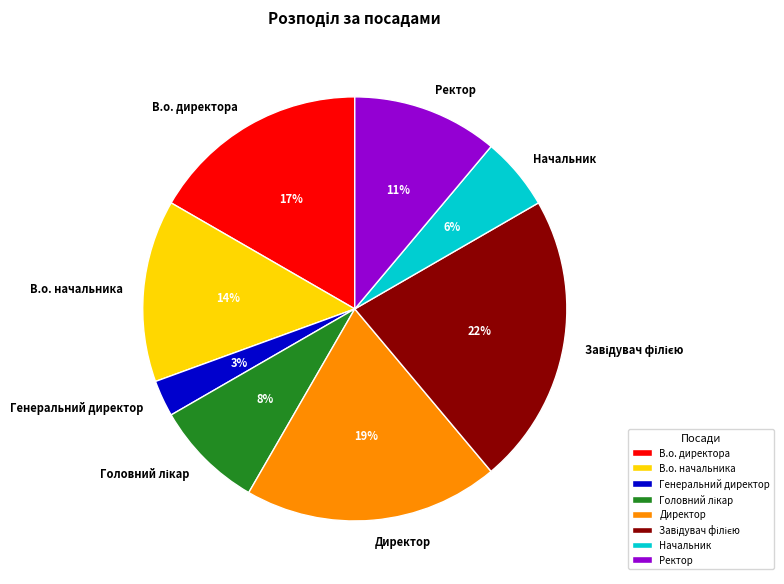

Which category has the smallest portion of the pie?

Генеральний директор